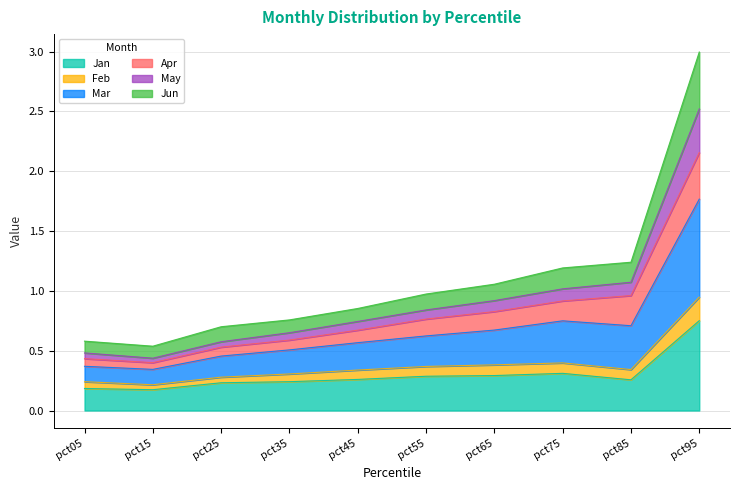

True or false: Jun and Jan intersect in this chart.

False